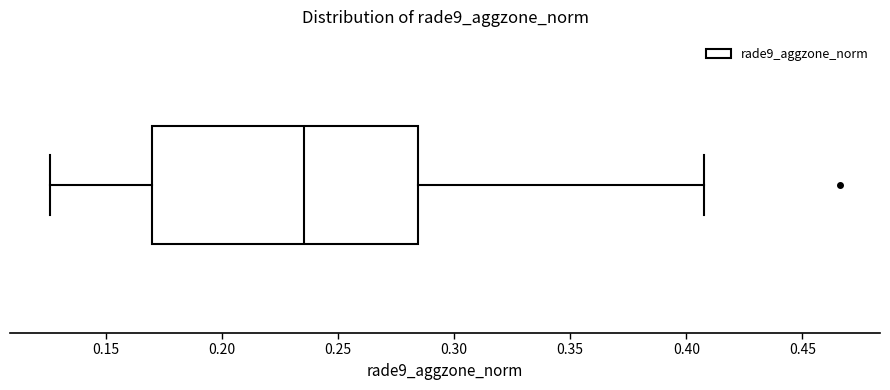

Transcribe this box plot: give where the median line is, the range the box spans, and where the two whiskers end, as read against the x-axis. The values are not printed on the chart, so give them approximately, as read against the axis.

median 0.235, box 0.170 to 0.285, whiskers 0.125 to 0.410